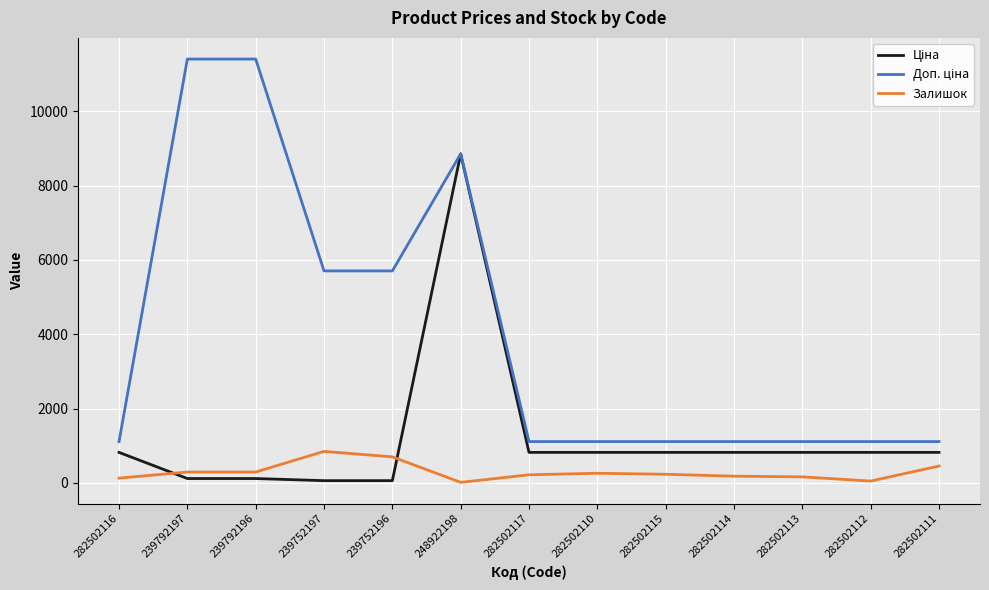

True or false: Залишок has a value of 46.0 at 282502112.

True